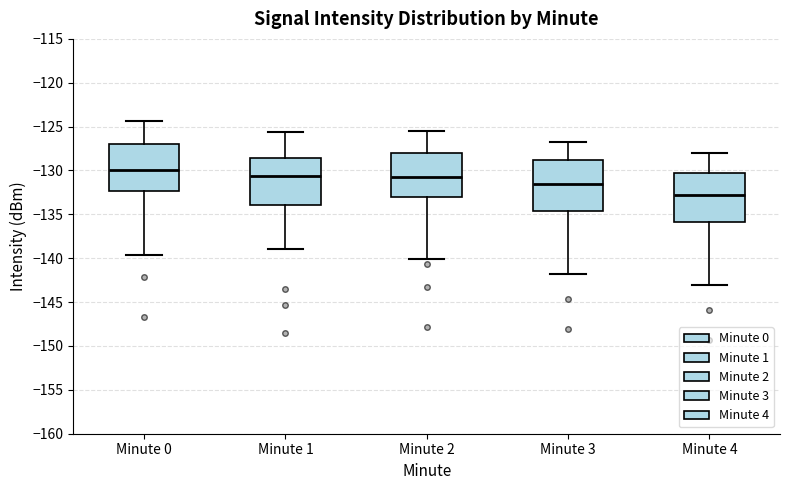

Which box's median line is the highest?

Minute 0